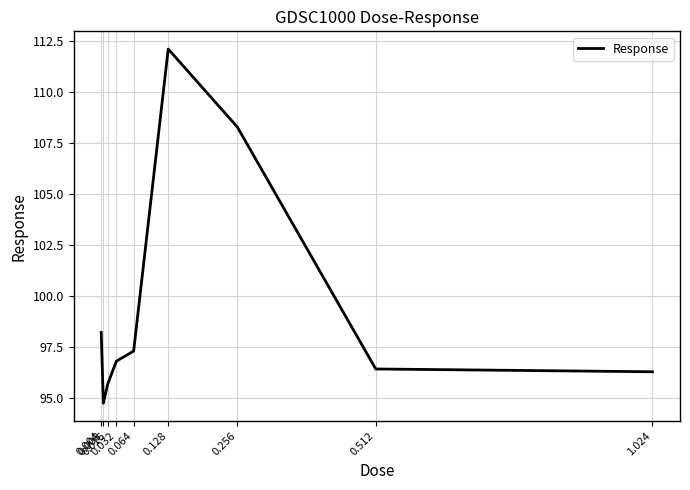

What is the greatest value displayed?

112.1